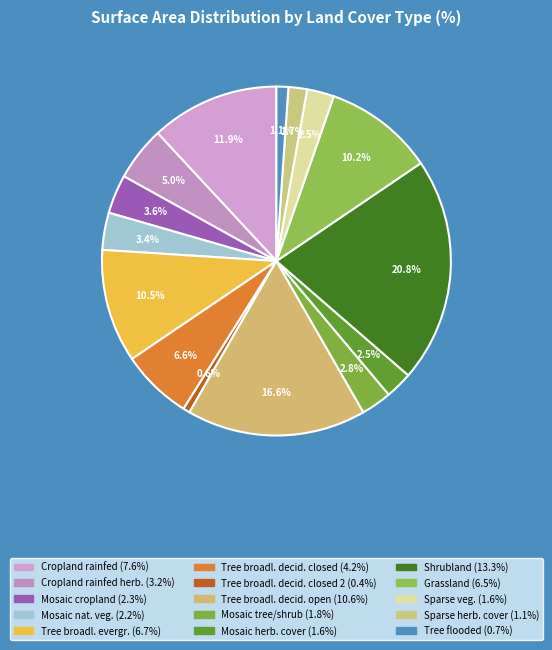

How many slices are in this pie chart?

15